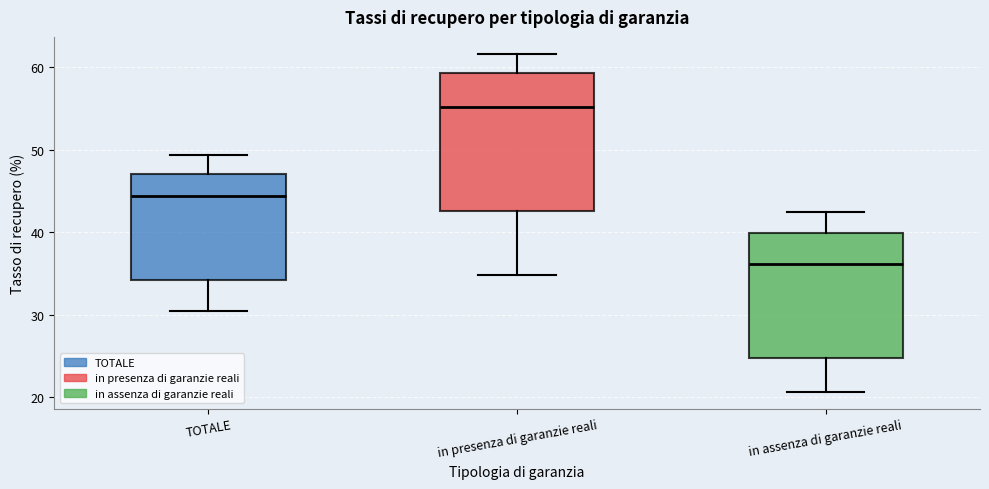

Where does the lower whisker of the box for TOTALE end on the y-axis? The values are not printed on the chart, so give them approximately, as read against the axis.

30